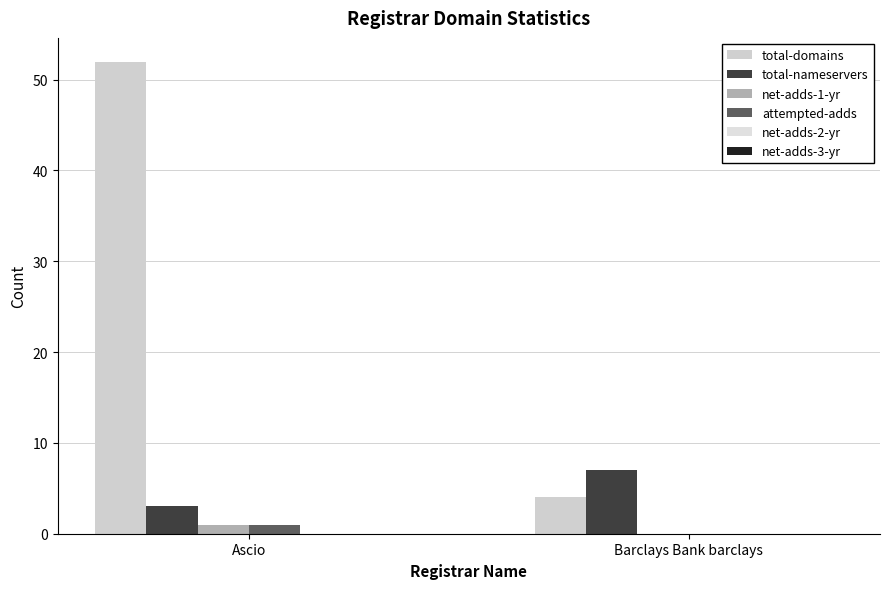

Are the bars grouped side by side (vs. stacked)?

Yes